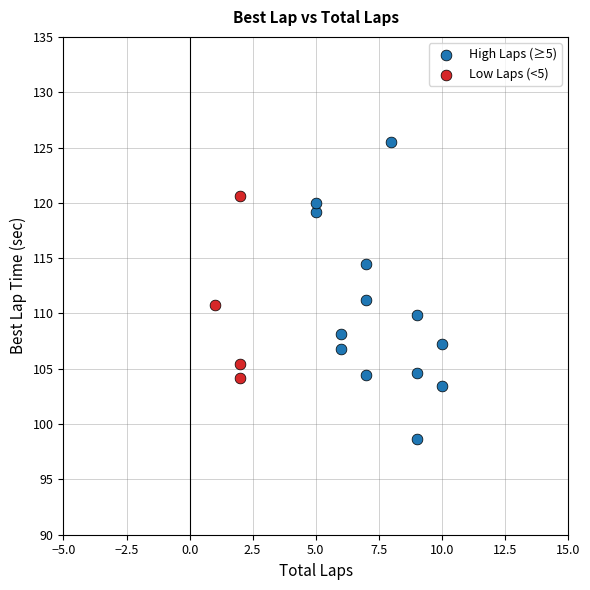

Which series has the largest Y range (max minus min)?

High Laps (≥5)